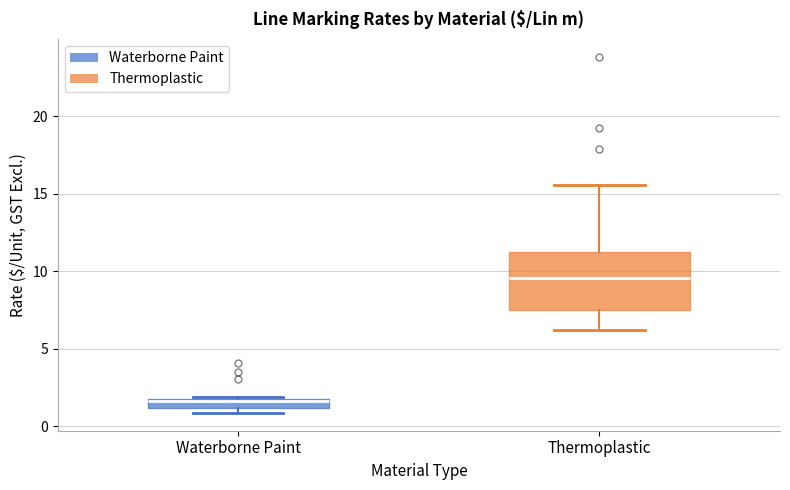

Where is the lower edge of the box for Waterborne Paint on the y-axis? The values are not printed on the chart, so give them approximately, as read against the axis.

1.0